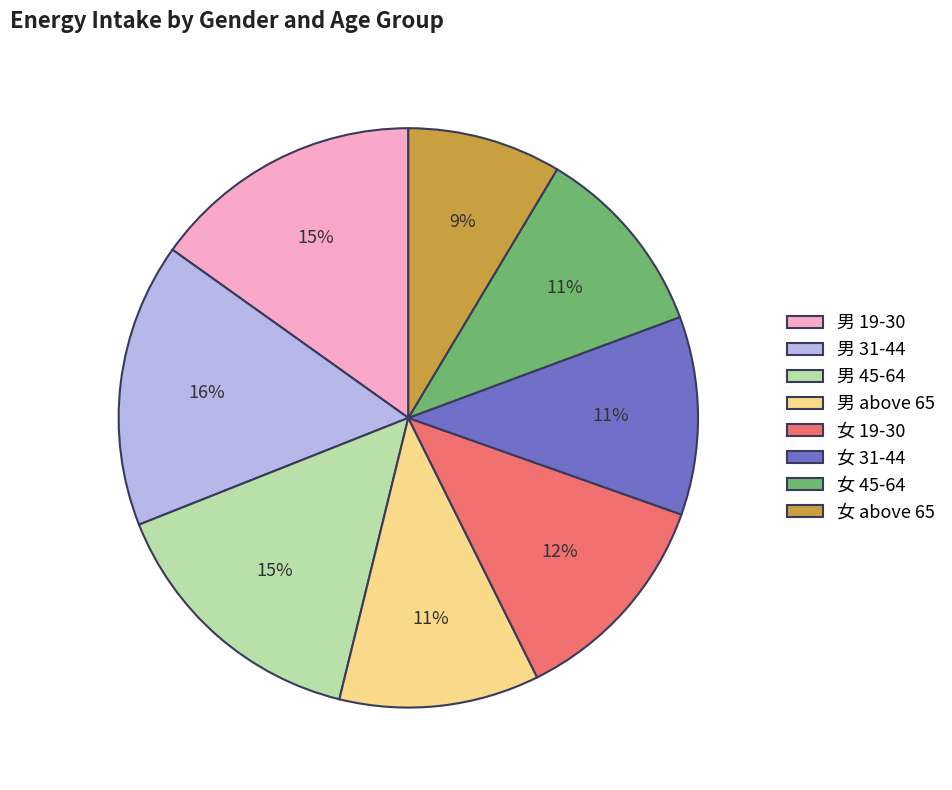

What percentage is the 男 31-44 slice, to the nearest percent?

16%